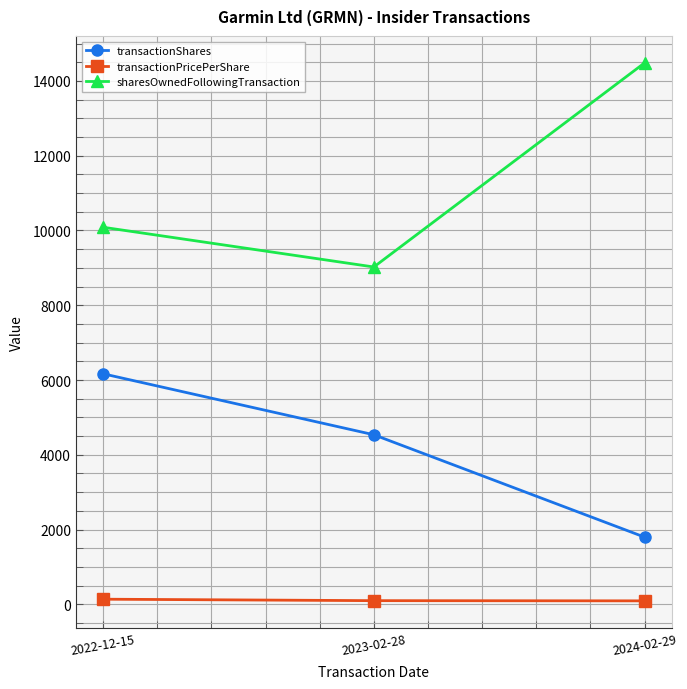

Which series changed the most between 2023-02-28 and 2024-02-29?

sharesOwnedFollowingTransaction